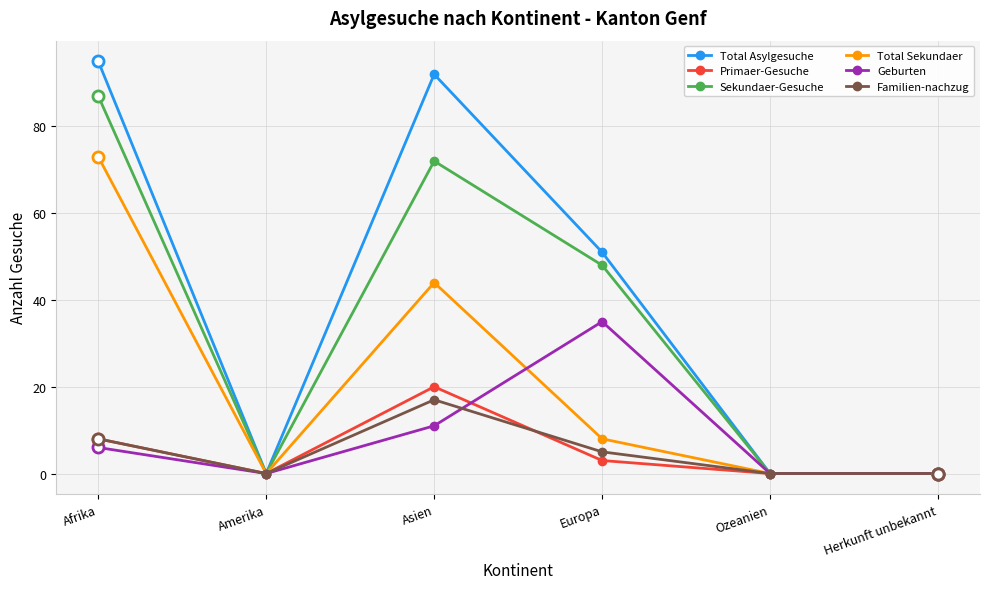

What is the greatest value displayed?

95